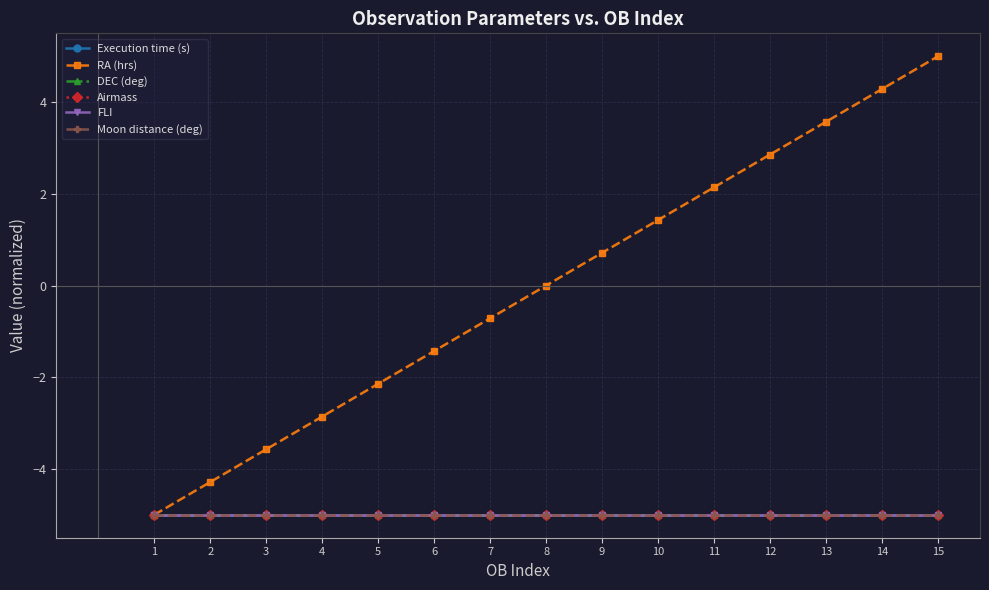

How many lines are shown in the chart?

6